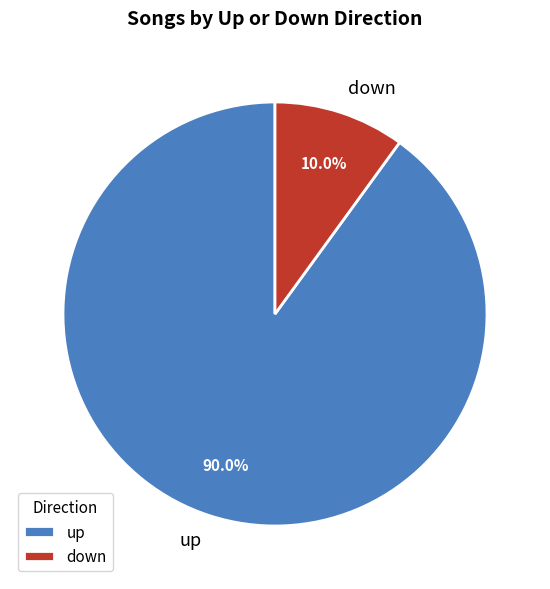

Which category has the biggest portion of the pie?

up